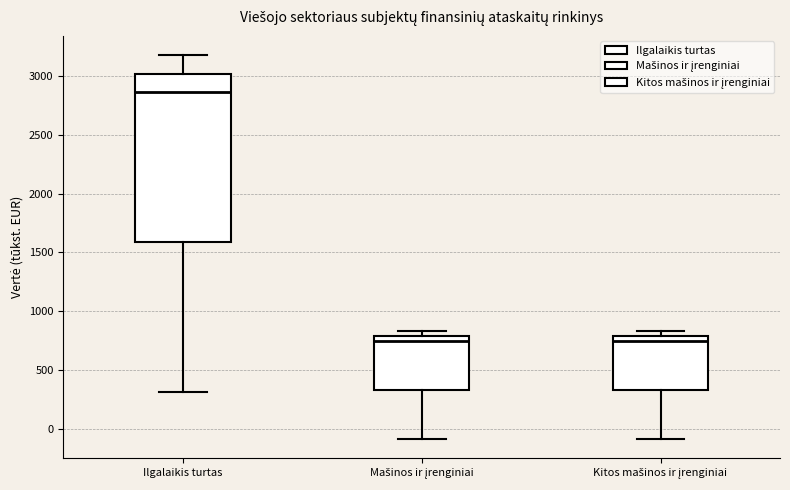

Which box's median line is the highest?

Ilgalaikis turtas